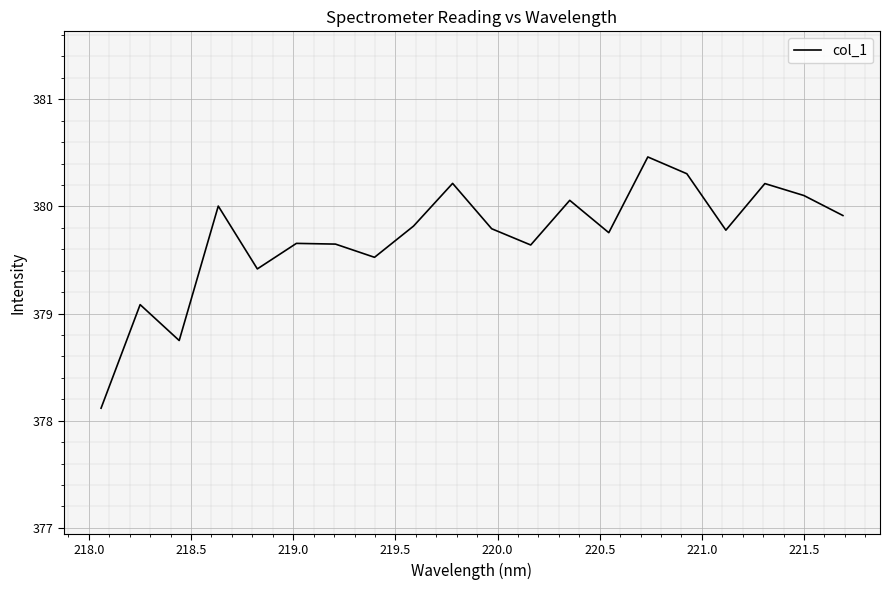

What is the smallest value displayed?

378.1